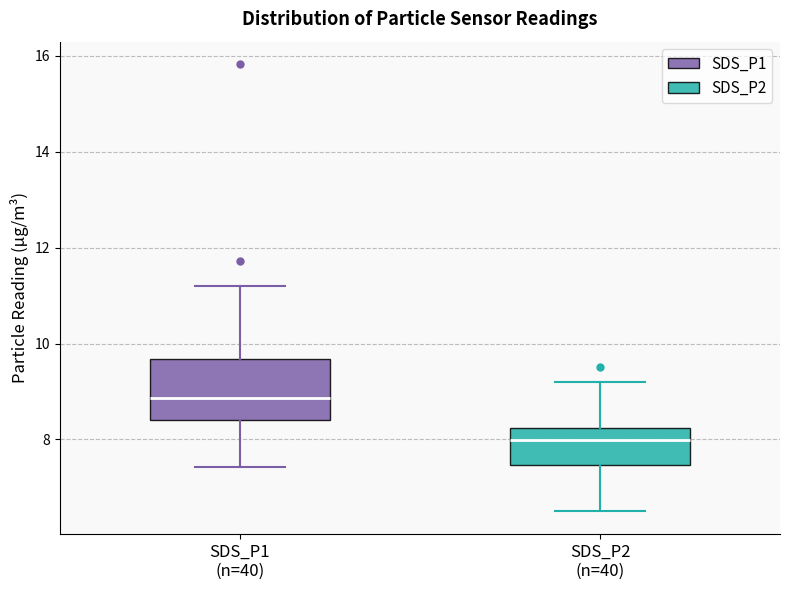

Reading left to right, transcribe this box plot: for each box, give where its median line is, the range the box spans, and where its two whiskers end, as read against the y-axis. The values are not printed on the chart, so give them approximately, as read against the axis.

SDS_P1 (n=40): median 8.8, box 8.4 to 9.6, whiskers 7.4 to 11.2
SDS_P2 (n=40): median 8.0, box 7.4 to 8.2, whiskers 6.6 to 9.2